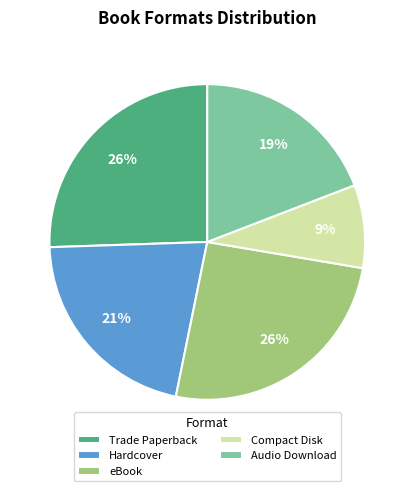

What is the ratio of the value at Trade Paperback to the value at Hardcover?

1.2